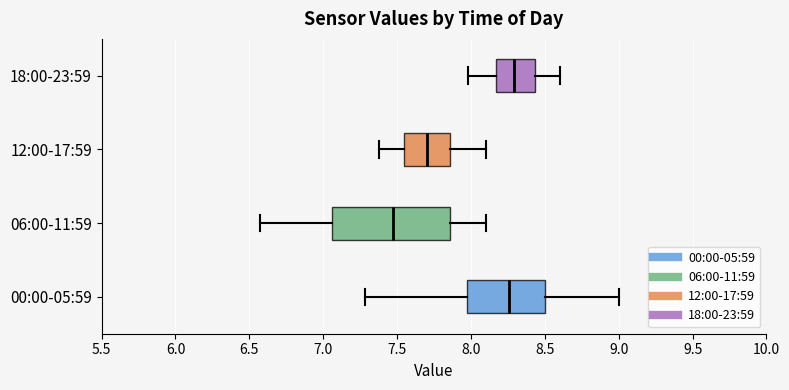

Where does the median line of the box for 00:00-05:59 sit on the x-axis? The values are not printed on the chart, so give them approximately, as read against the axis.

8.25